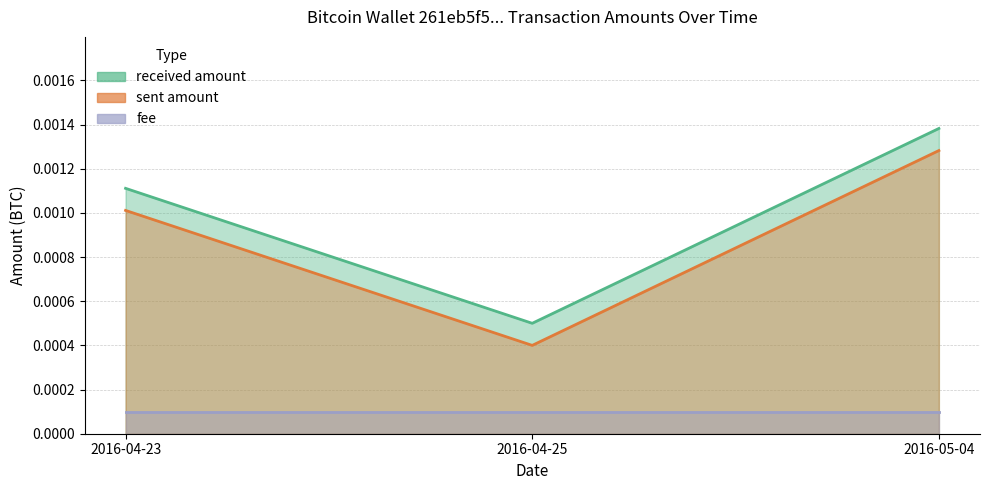

At how many categories does at least one series exceed 0?

3